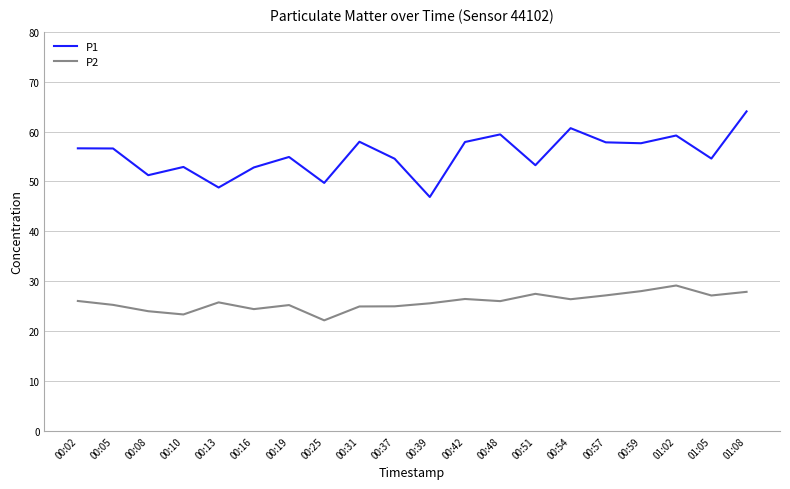

What position from the right is 00:05?

19